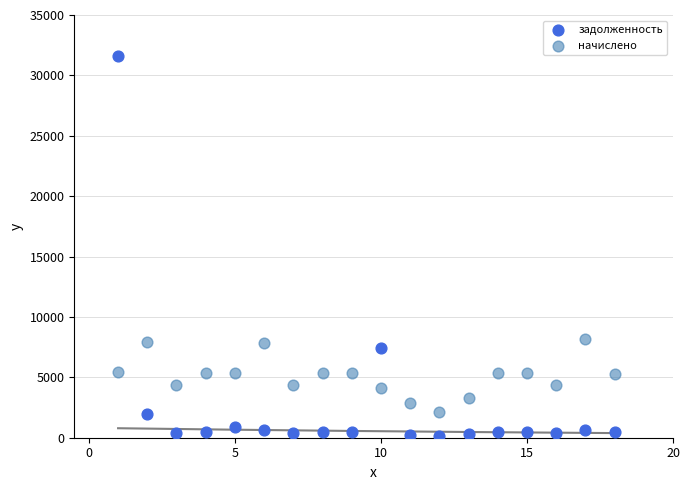

Which series contains the highest Y value?

задолженность